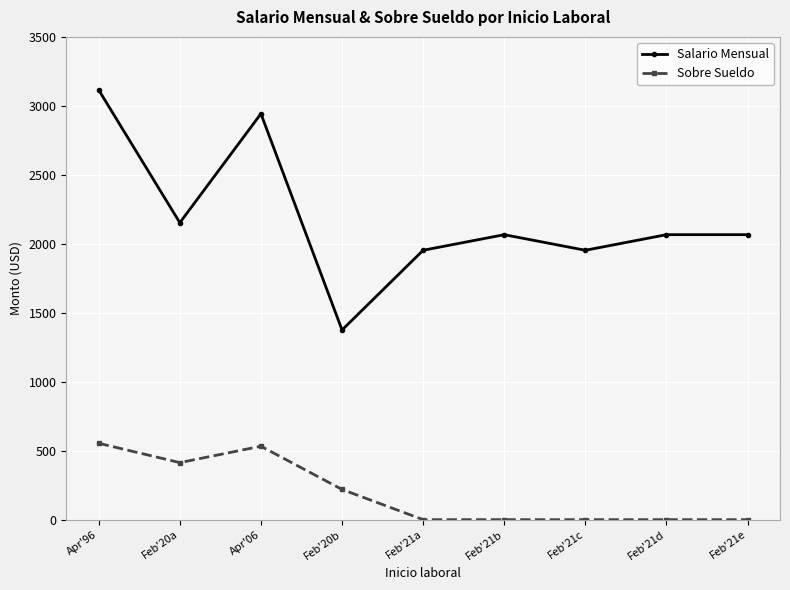

True or false: Salario Mensual and Sobre Sueldo intersect in this chart.

False